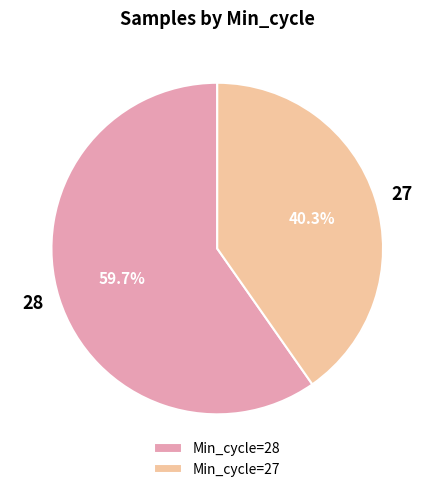

The 28 slice represents 21% of the pie. True or false?

False